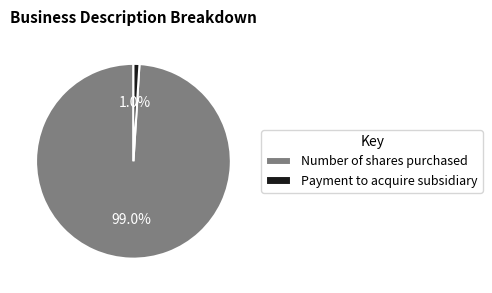

Which category has the biggest portion of the pie?

Number of shares purchased